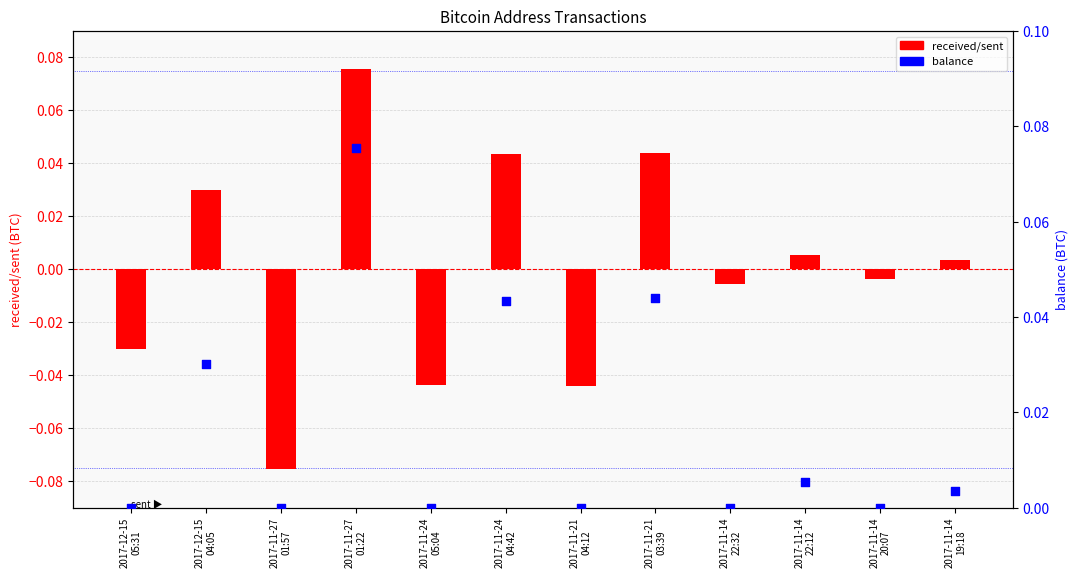

Is the value of received/sent at 2017-11-14
22:32 greater than the value of balance at 2017-11-21
03:39?

No